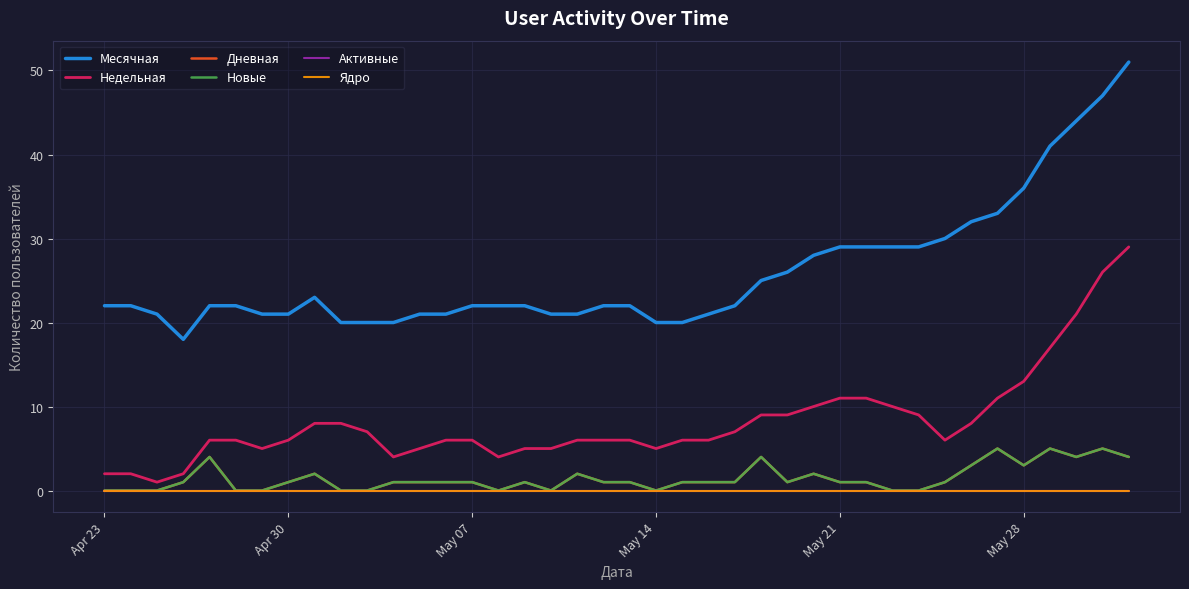

Does the chart display data point markers on the line(s)?

No